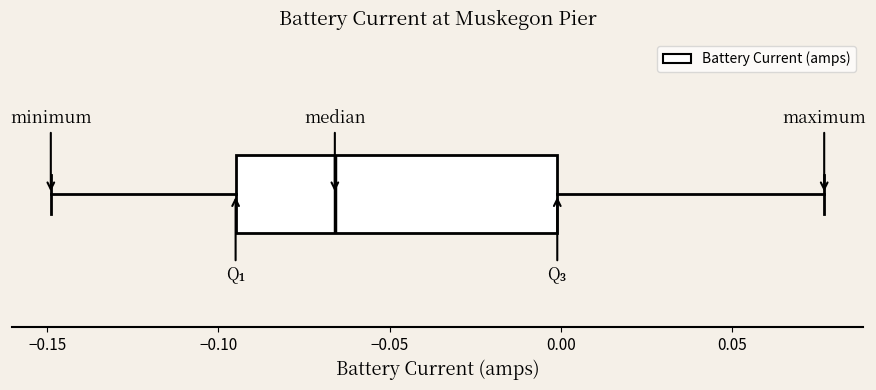

Where is the right edge of the box on the x-axis? The values are not printed on the chart, so give them approximately, as read against the axis.

0.000